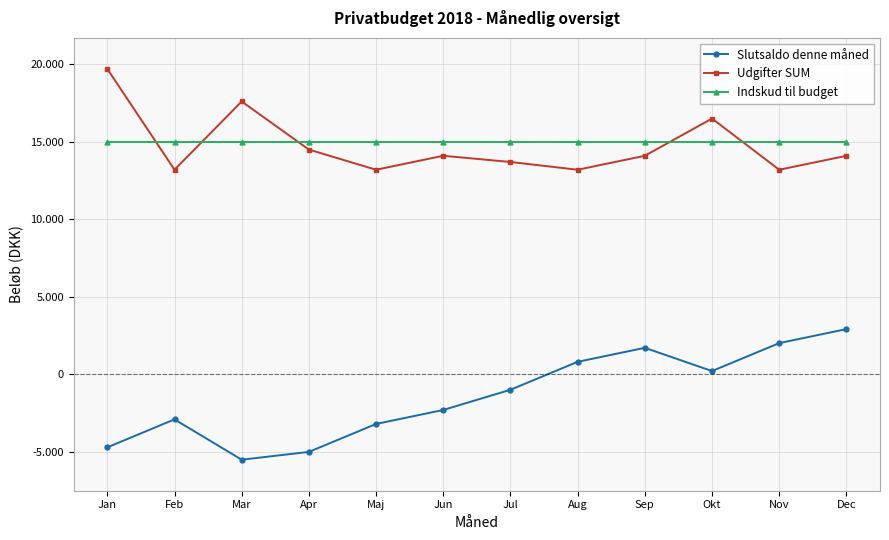

Rank the series by their maximum value, from lowest to highest.

Slutsaldo denne måned, Indskud til budget, Udgifter SUM